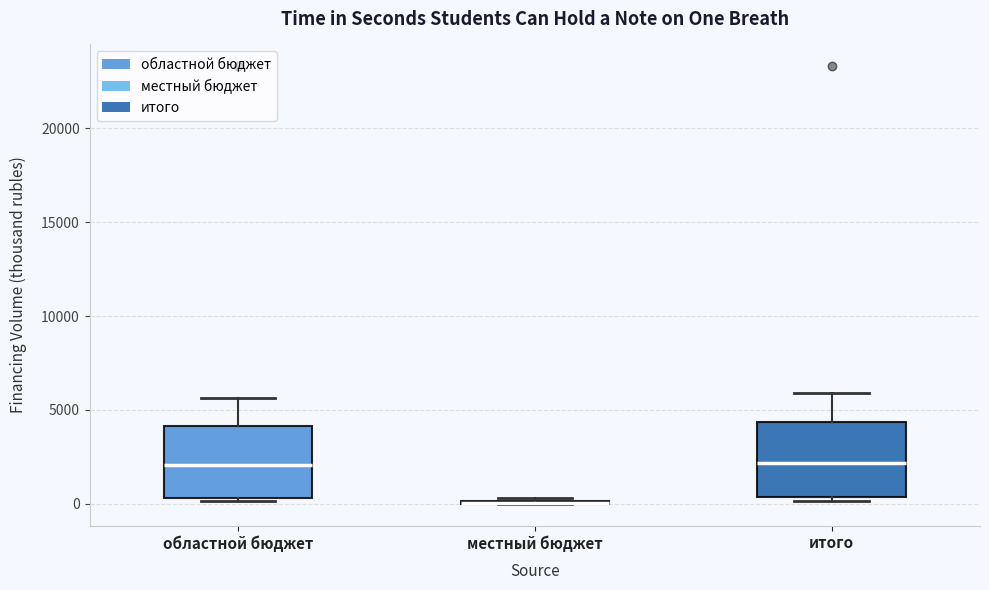

Reading left to right, transcribe this box plot: for each box, give where its median line is, the range the box spans, and where its two whiskers end, as read against the y-axis. The values are not printed on the chart, so give them approximately, as read against the axis.

областной бюджет: median 2000, box 500 to 4000, whiskers 0 to 5500
местный бюджет: box collapsed to a line at 0, whiskers 0 to 500
итого: median 2000, box 500 to 4500, whiskers 0 to 6000